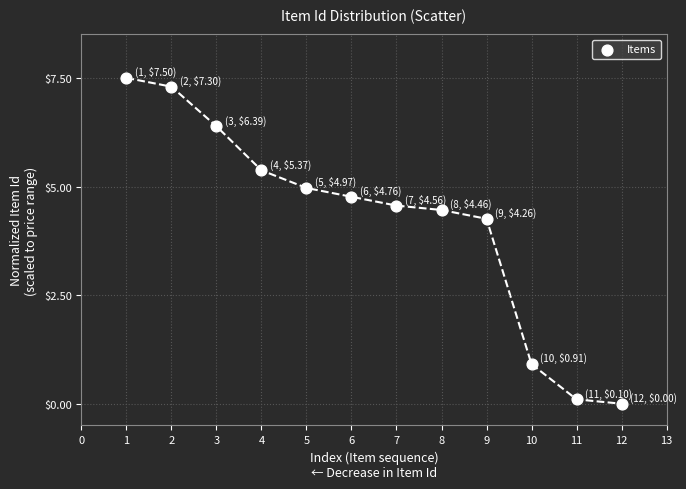

What is the range of X values (max minus min)?

11.0